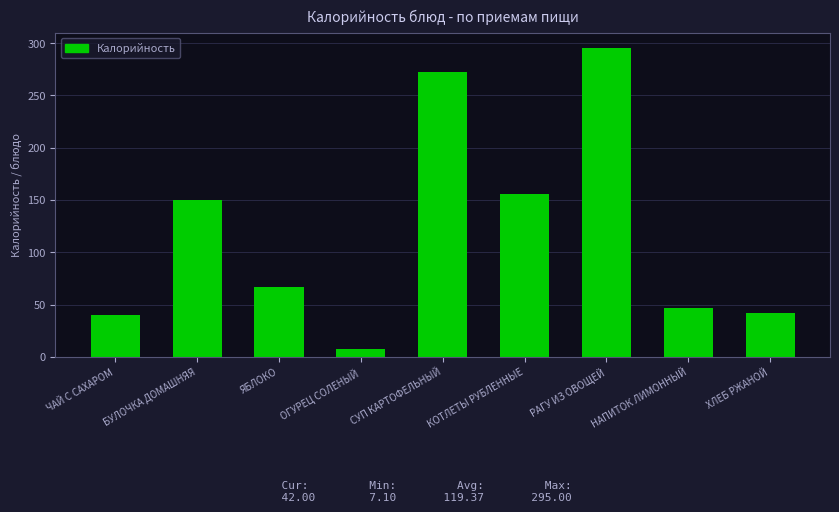

What is the ratio of the value at ЧАЙ С САХАРОМ to the value at ЯБЛОКО?

0.6